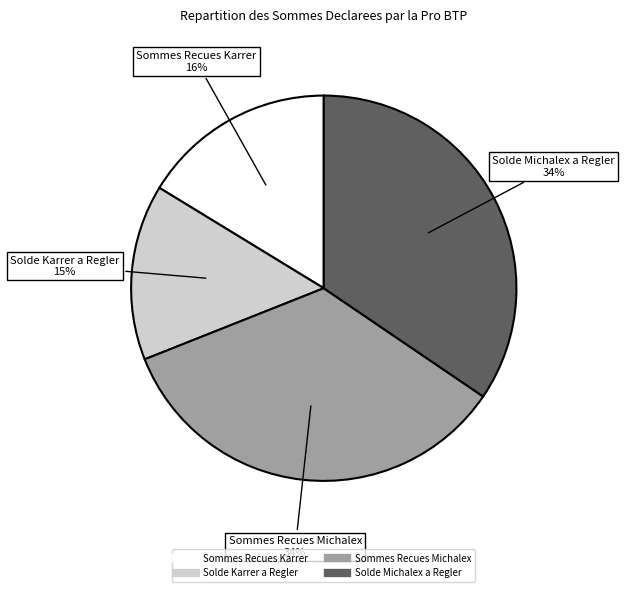

Is the sum of Sommes Recues Karrer and Solde Karrer a Regler greater than half?

No